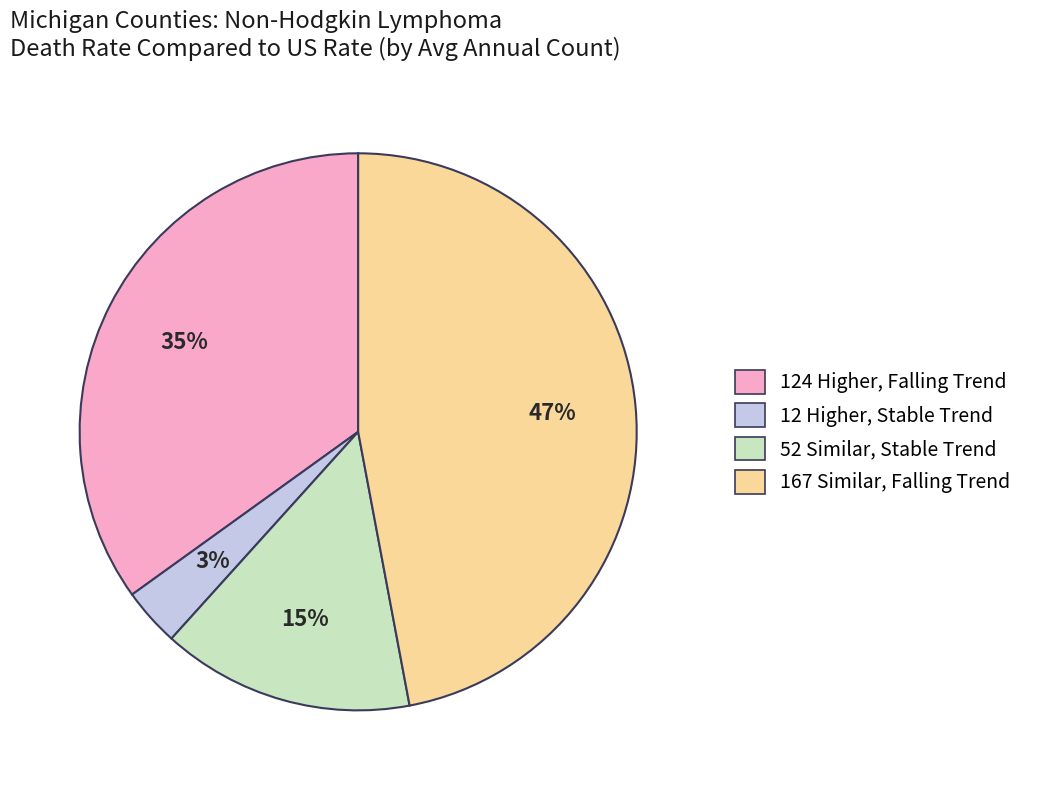

Does any single category account for the majority?

No